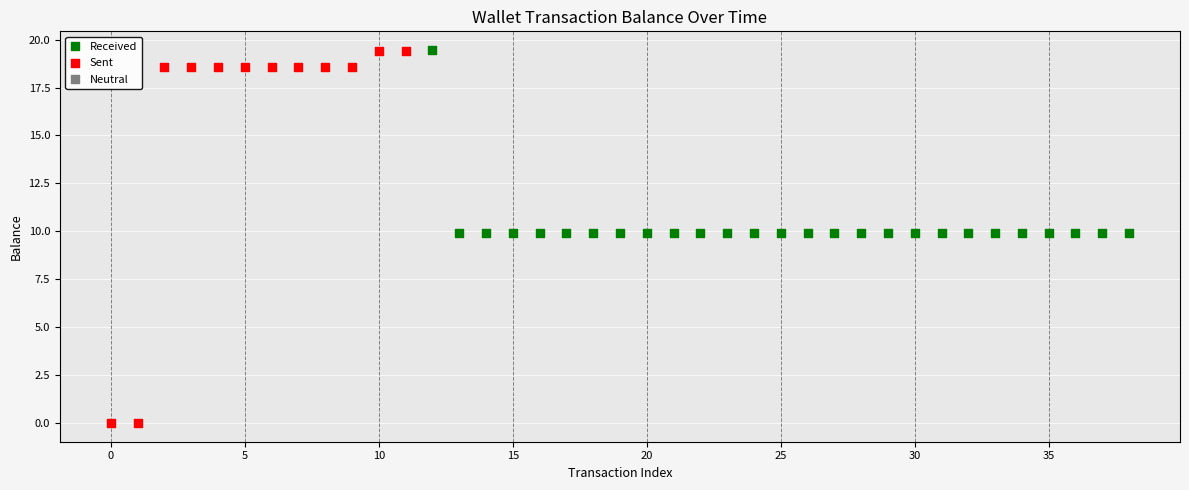

Which series has the widest spread of Y values?

Sent